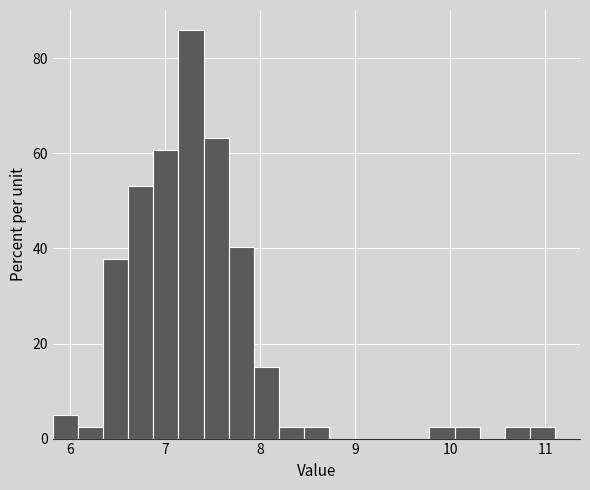

Around what value on the x-axis is the tallest bar? Give the approximate position of its centre, as read against the axis.

7.3